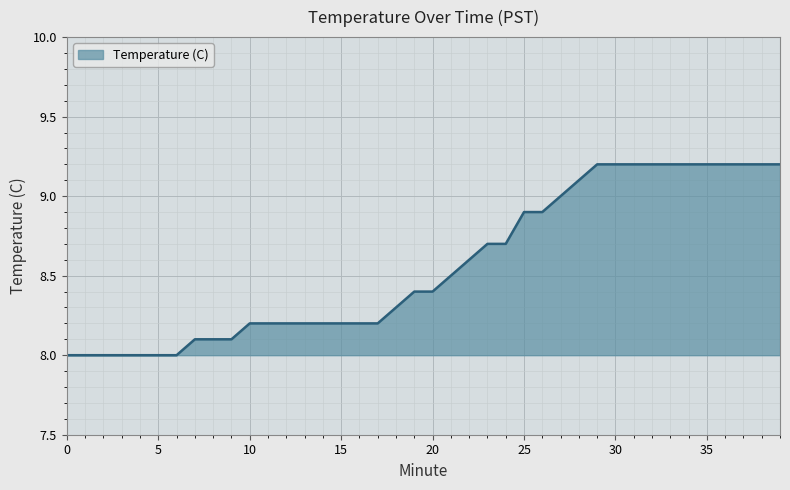

Does the chart have visible grid lines?

Yes